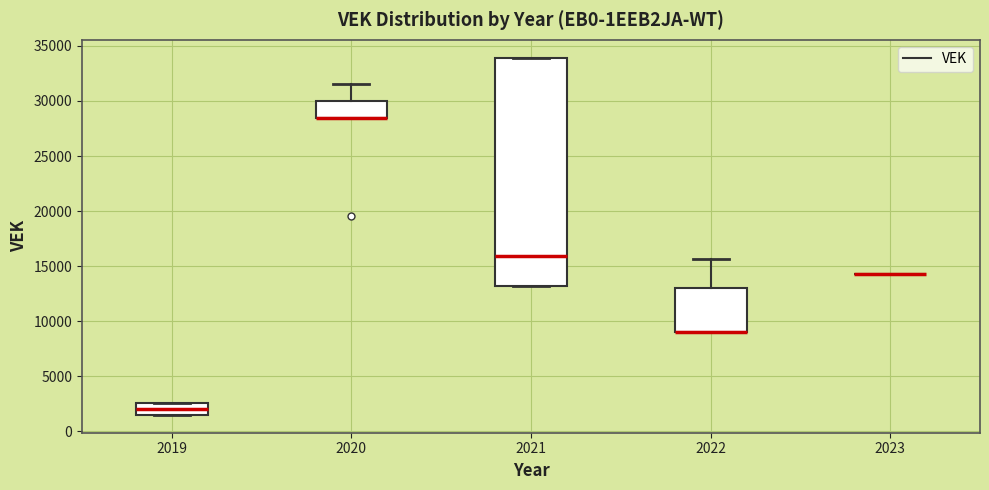

Comparing the boxes themselves (not the whiskers), which one is the tallest?

2021